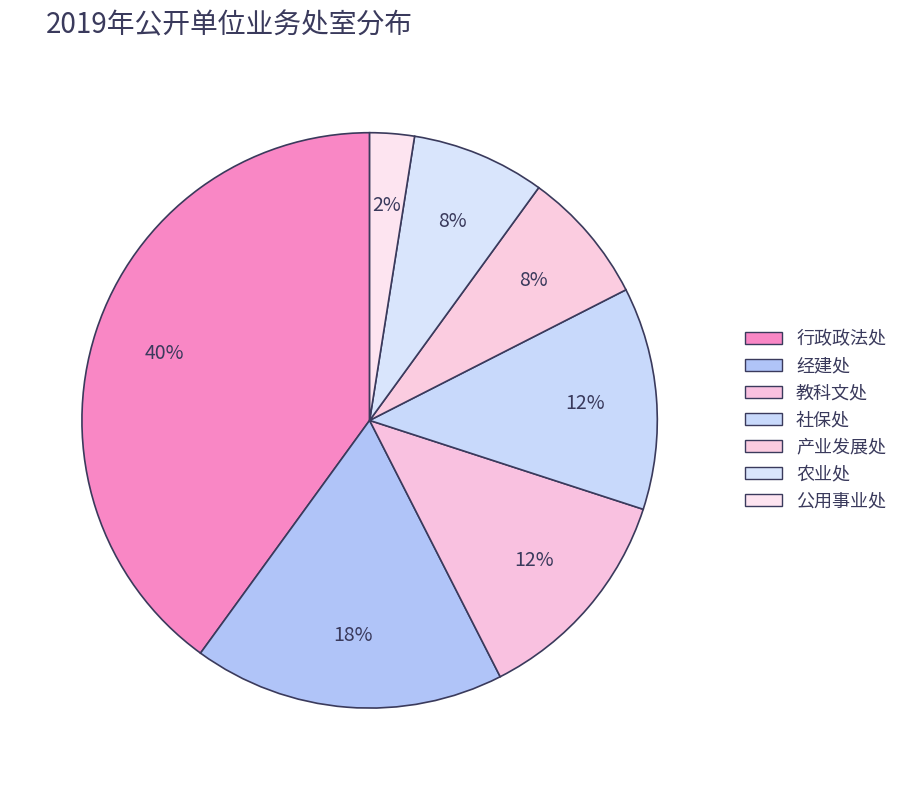

Which has a higher value, 产业发展处 or 教科文处?

教科文处